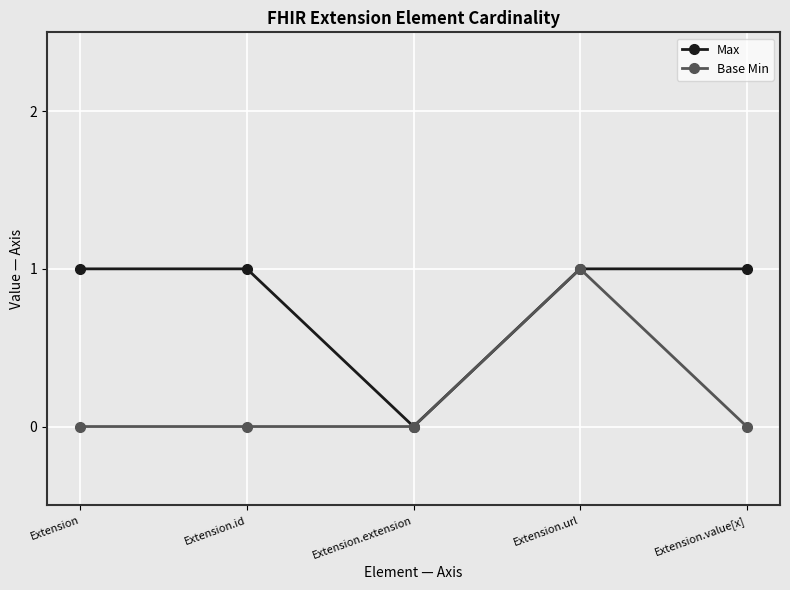

At Extension.id, list the series in order from largest to smallest.

Max, Base Min